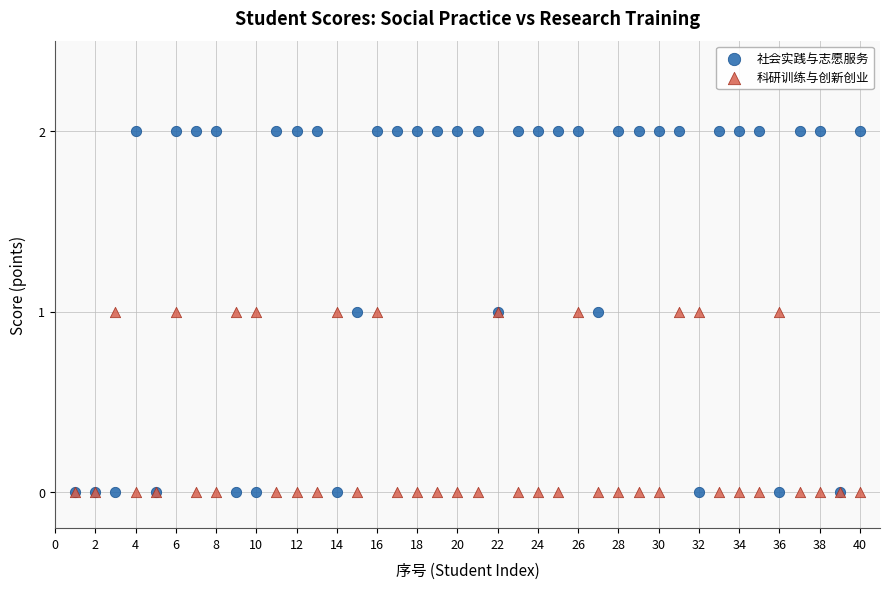

What are all the series names shown in the legend?

社会实践与志愿服务, 科研训练与创新创业